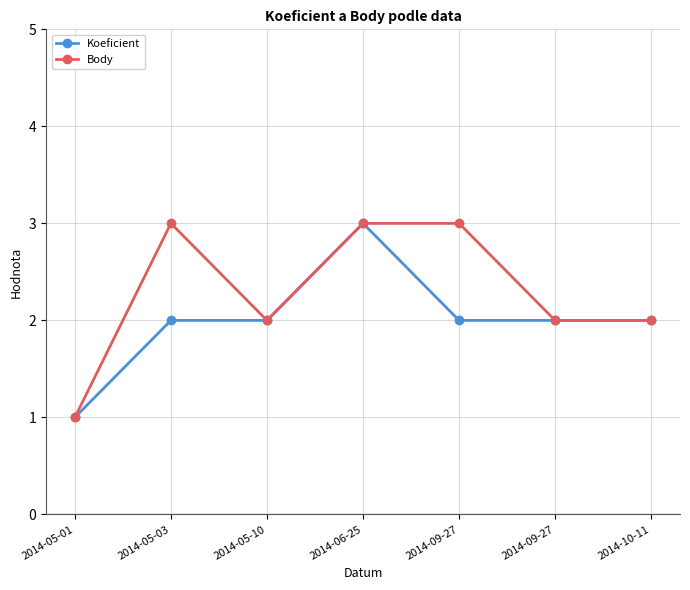

True or false: Body has a value of 3 at 2014-09-27.

True